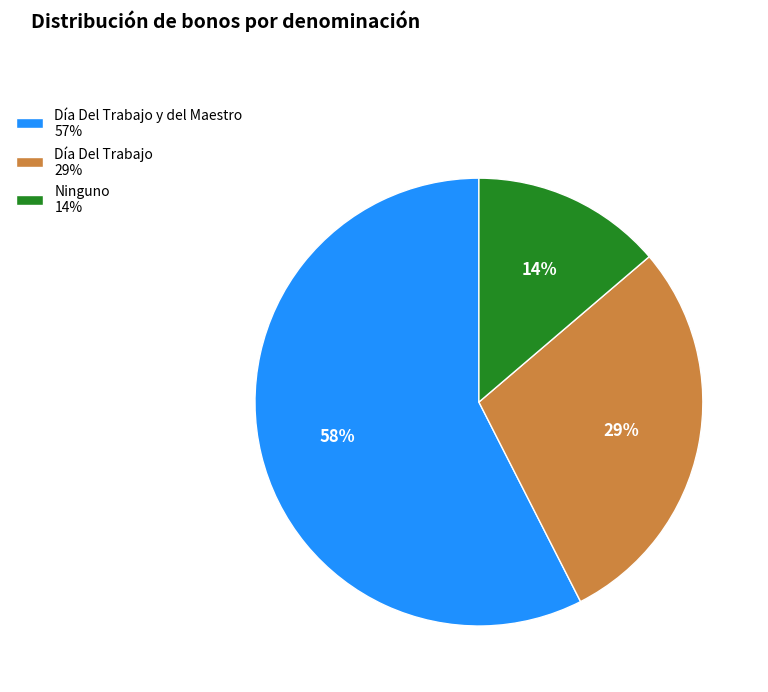

To the nearest percent, what is the difference between the largest and smallest slice percentages?

44%